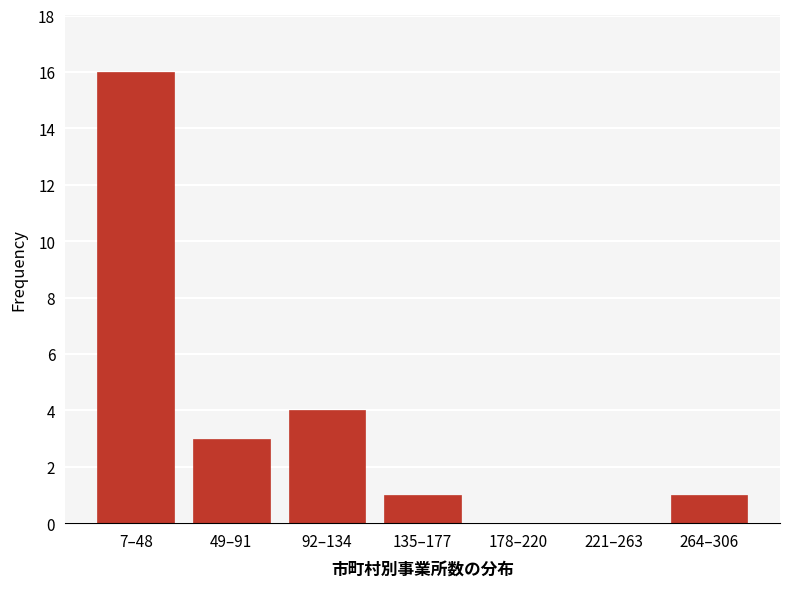

Reading left to right, list all the values displayed in this chart.

7–48=16	49–91=3	92–134=4	135–177=1	178–220=0	221–263=0	264–306=1